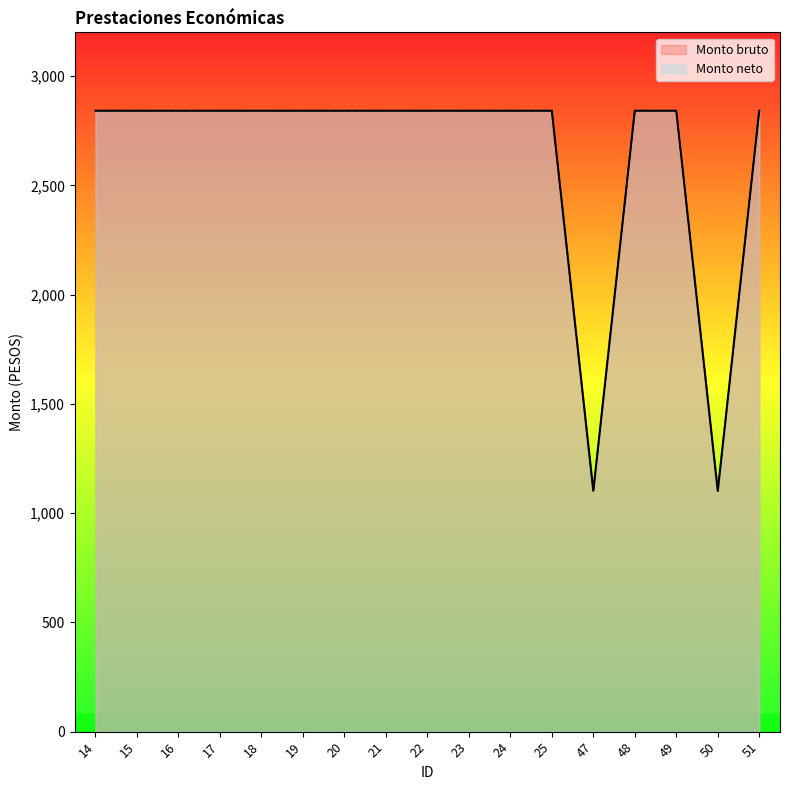

True or false: Monto bruto has more than 2 points higher than both neighbors.

False